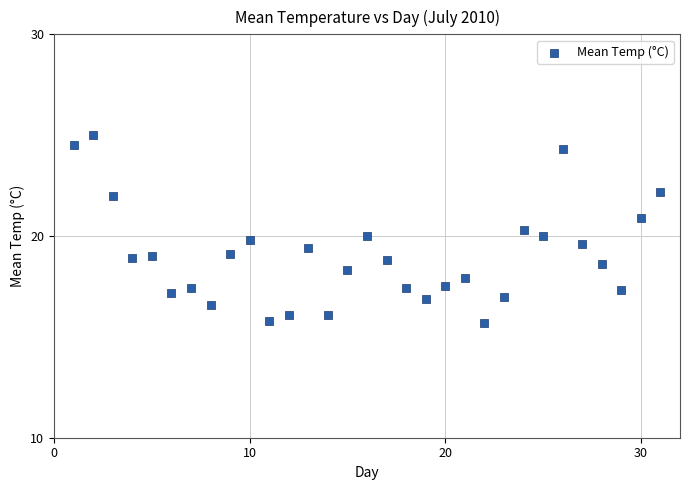

What is the range of Y values (max minus min)?

9.3